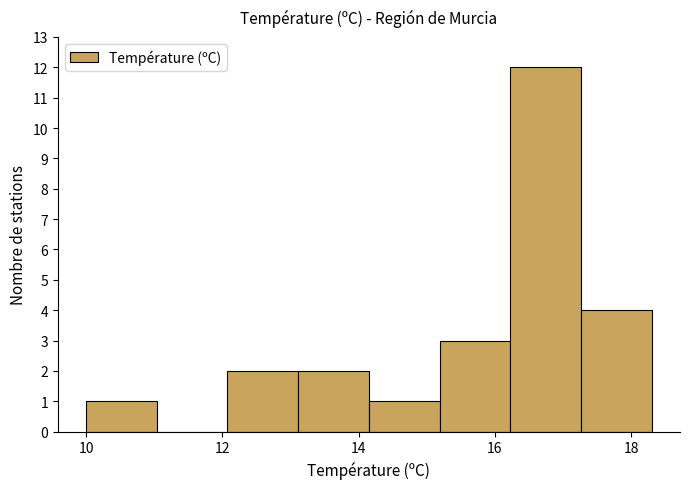

What is the height of the bar covering 12.0 to 13.2 on the x-axis? Neither the bar edges nor the heights are printed on the chart, so give them approximately, as read against the axes.

2